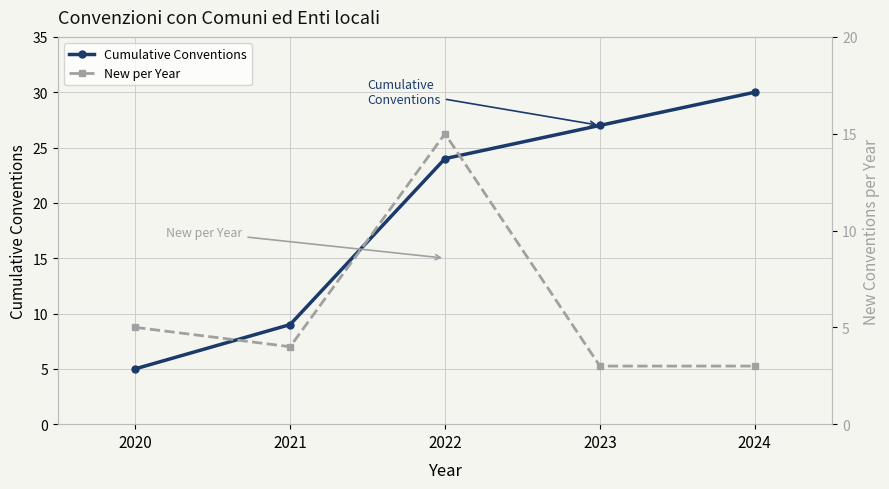

Reading left to right, transcribe all the data shown in this chart.

Cumulative Conventions: 5	9	24	27	30
New per Year: 5	4	15	3	3